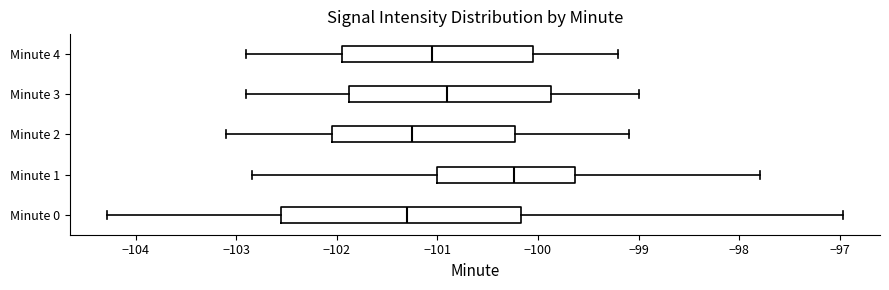

Comparing the boxes themselves (not the whiskers), which one is the widest?

Minute 0